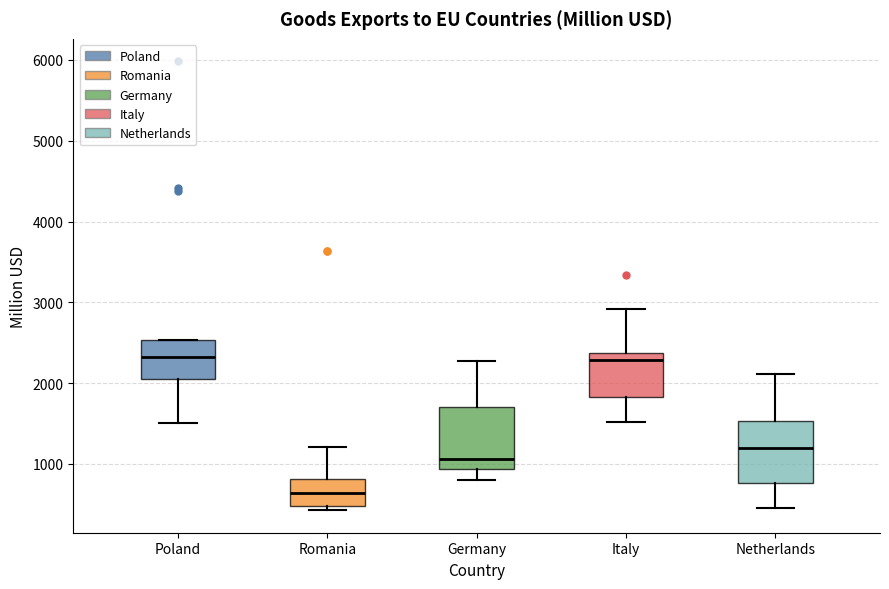

Where does the median line of the box for Romania sit on the y-axis? The values are not printed on the chart, so give them approximately, as read against the axis.

600